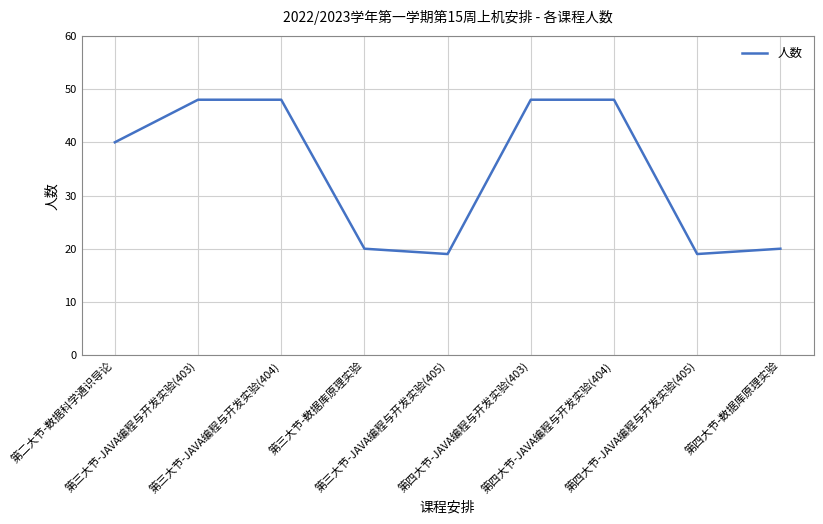

What position from the left is 第三大节-JAVA编程与开发实验(405)?

5